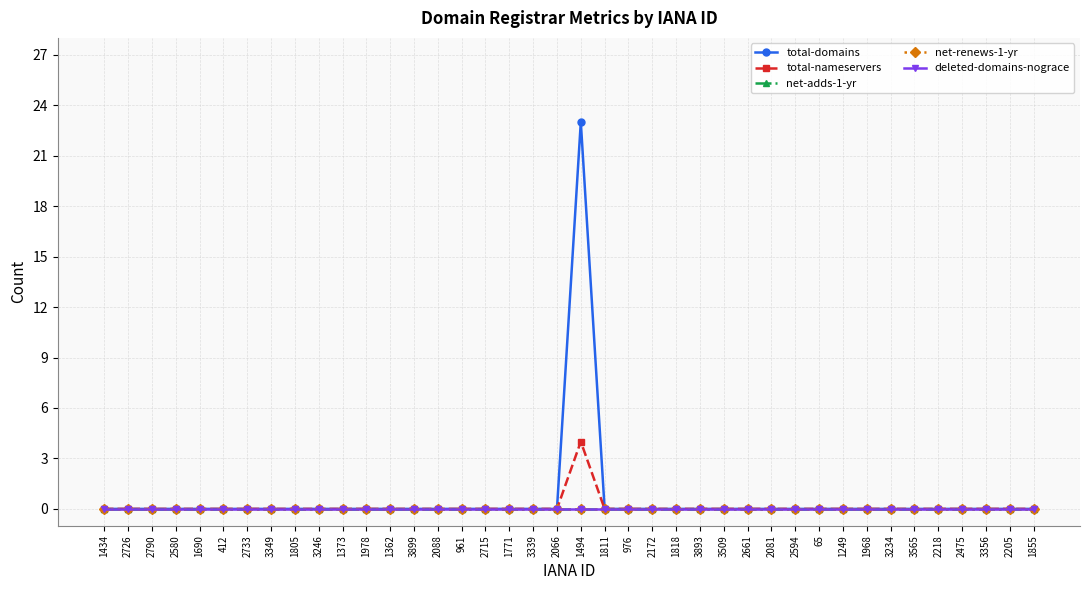

Is this an area chart (filled region under the line)?

No